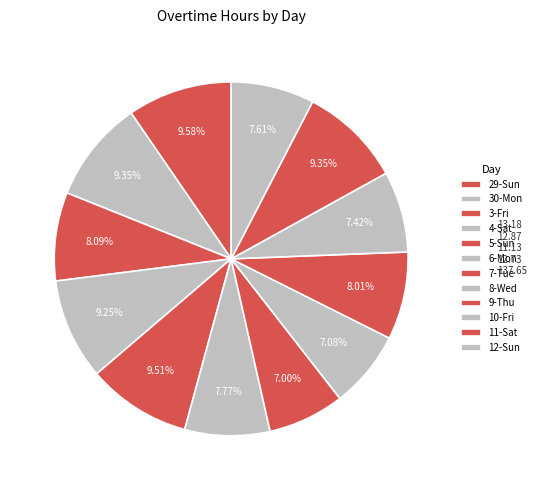

To the nearest percent, what is the difference between the largest and smallest slice percentages?

3%